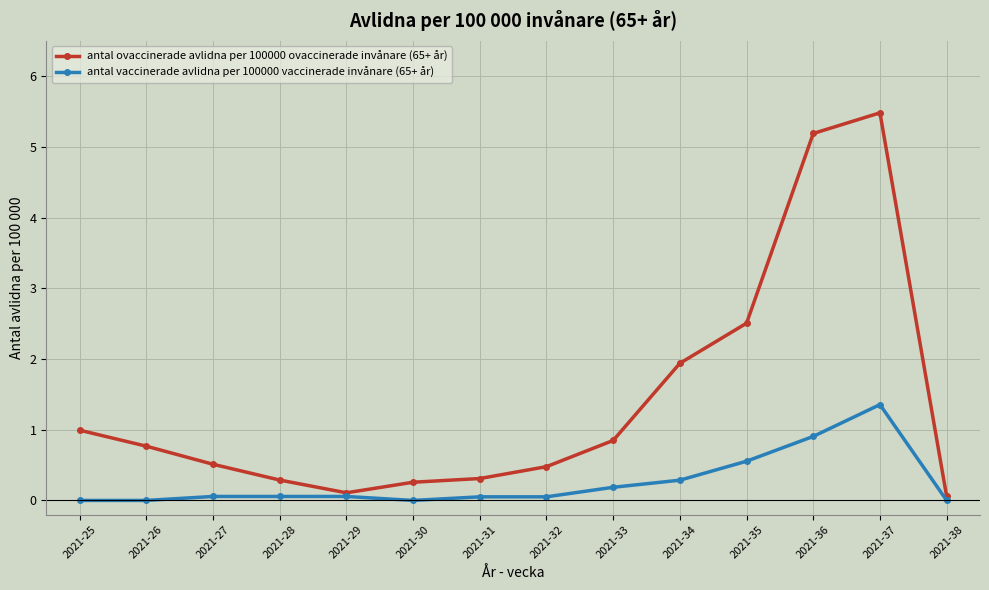

What is the difference between the maximum and second lowest values in the antal ovaccinerade avlidna per 100000 ovaccinerade invånare (65+ år) series?

5.4